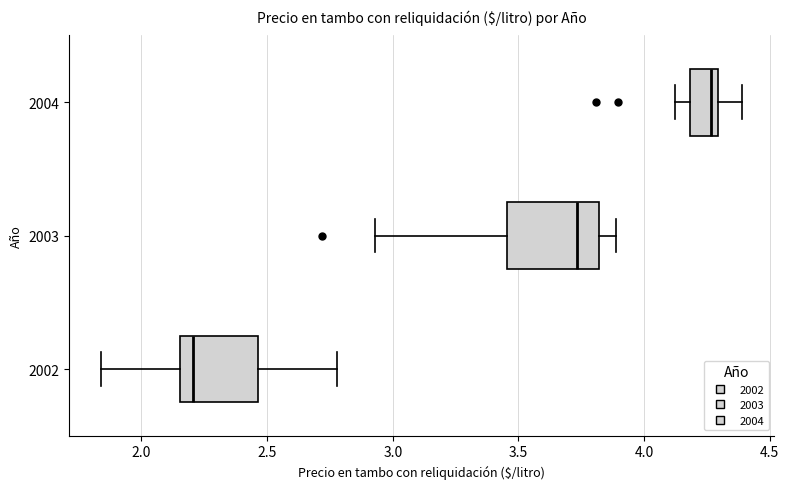

Which box is the widest, from its left edge to its right edge?

2003